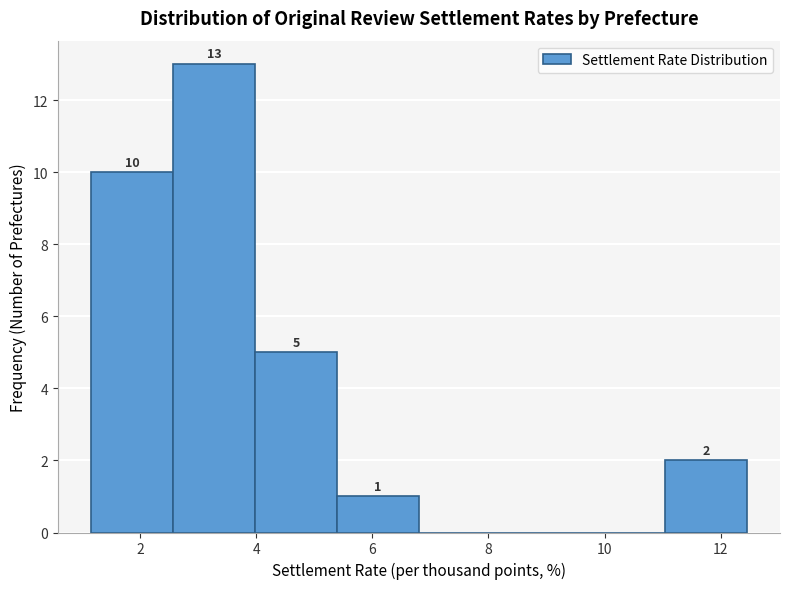

Over which range of the x-axis is the bar tallest?

2.6 to 4.0